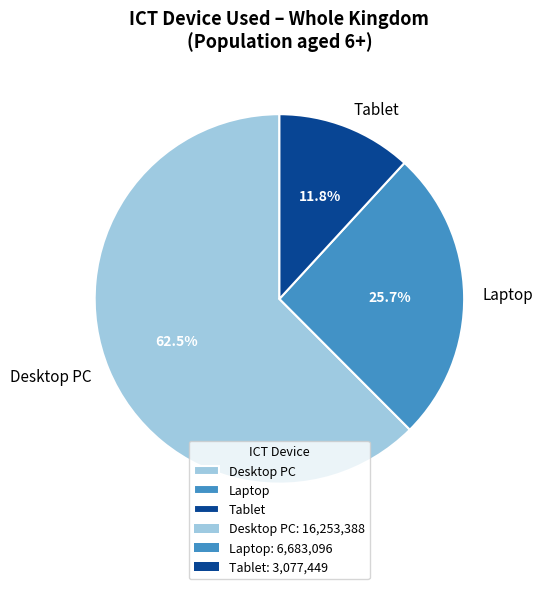

Is Tablet the majority of the pie?

No